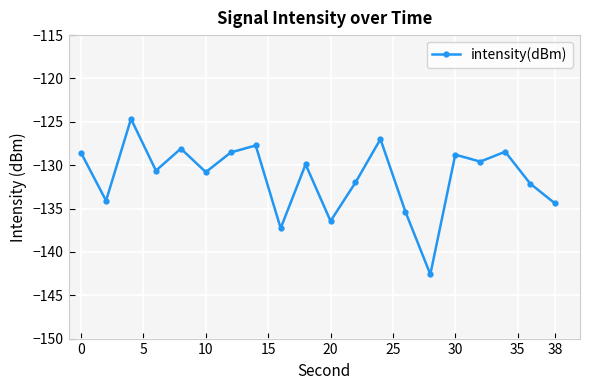

How many interior local valleys (lower than both neighbors) does the data have?

7